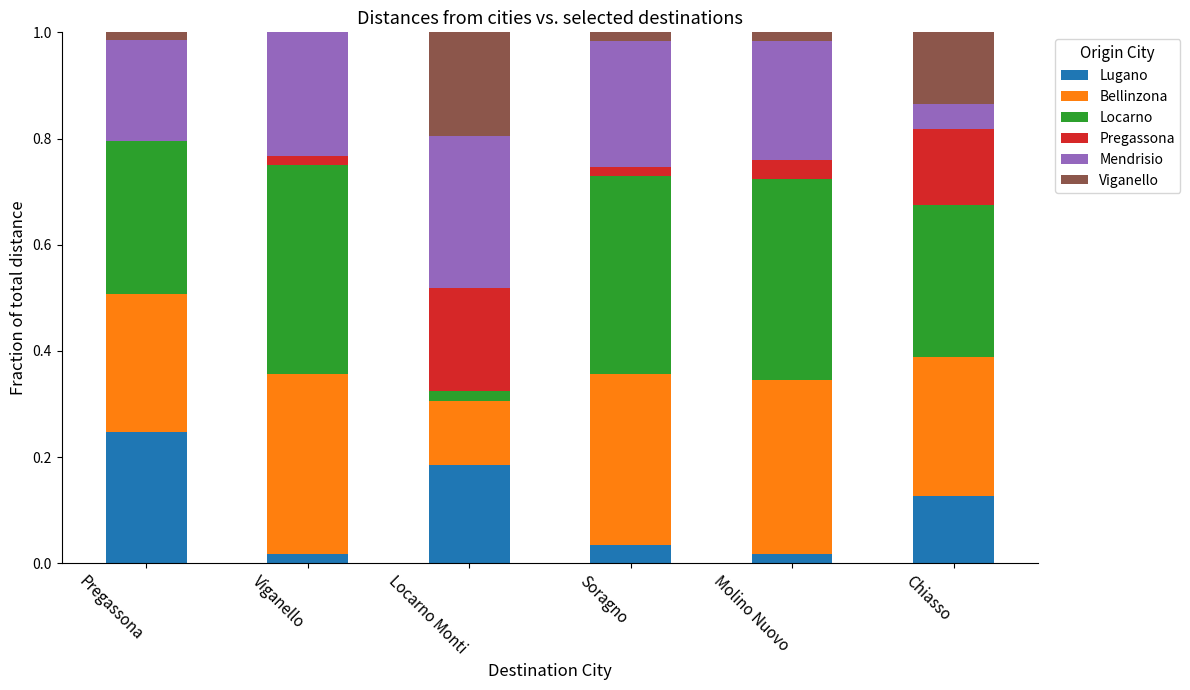

Are the bars horizontal?

No